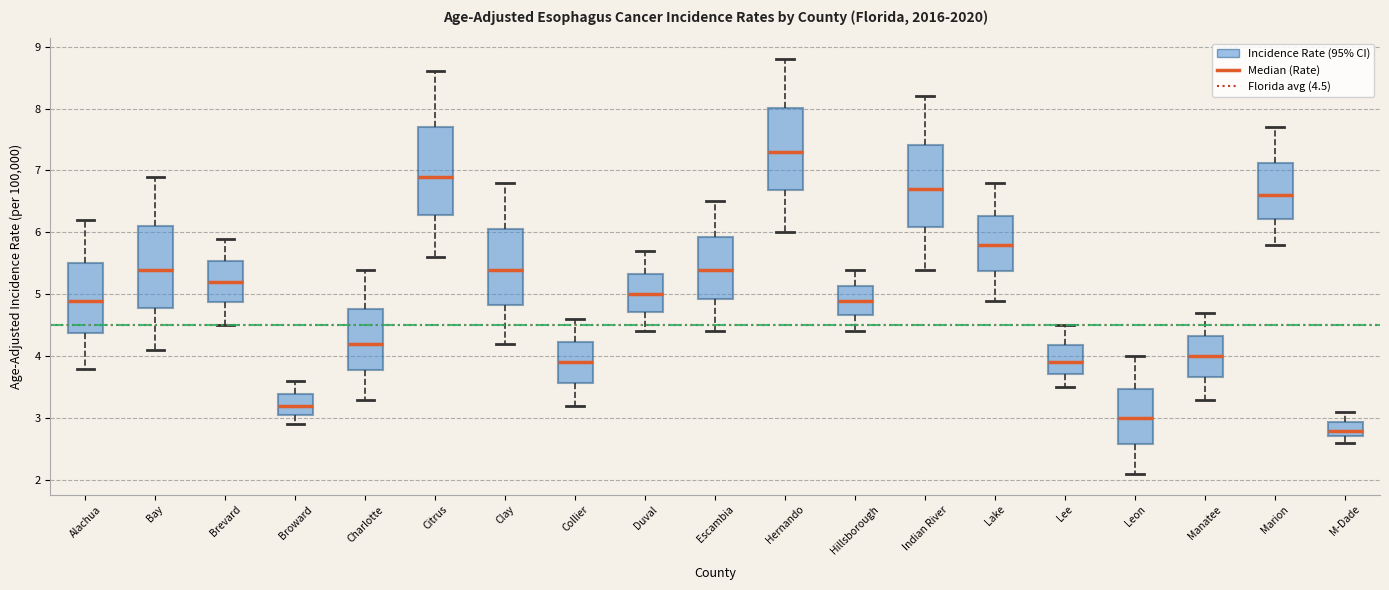

Reading left to right, transcribe this box plot: for each box, give where its median line is, the range the box spans, and where its two whiskers end, as read against the y-axis. The values are not printed on the chart, so give them approximately, as read against the axis.

Alachua: median 4.9, box 4.4 to 5.5, whiskers 3.8 to 6.2
Bay: median 5.4, box 4.8 to 6.1, whiskers 4.1 to 6.9
Brevard: median 5.2, box 4.9 to 5.5, whiskers 4.5 to 5.9
Broward: median 3.2, box 3.1 to 3.4, whiskers 2.9 to 3.6
Charlotte: median 4.2, box 3.8 to 4.8, whiskers 3.3 to 5.4
Citrus: median 6.9, box 6.3 to 7.7, whiskers 5.6 to 8.6
Clay: median 5.4, box 4.8 to 6.1, whiskers 4.2 to 6.8
Collier: median 3.9, box 3.6 to 4.2, whiskers 3.2 to 4.6
Duval: median 5.0, box 4.7 to 5.3, whiskers 4.4 to 5.7
Escambia: median 5.4, box 4.9 to 5.9, whiskers 4.4 to 6.5
Hernando: median 7.3, box 6.7 to 8.0, whiskers 6.0 to 8.8
Hillsborough: median 4.9, box 4.7 to 5.1, whiskers 4.4 to 5.4
Indian River: median 6.7, box 6.1 to 7.4, whiskers 5.4 to 8.2
Lake: median 5.8, box 5.4 to 6.3, whiskers 4.9 to 6.8
Lee: median 3.9, box 3.7 to 4.2, whiskers 3.5 to 4.5
Leon: median 3.0, box 2.6 to 3.5, whiskers 2.1 to 4.0
Manatee: median 4.0, box 3.7 to 4.3, whiskers 3.3 to 4.7
Marion: median 6.6, box 6.2 to 7.1, whiskers 5.8 to 7.7
M-Dade: median 2.8, box 2.7 to 2.9, whiskers 2.6 to 3.1